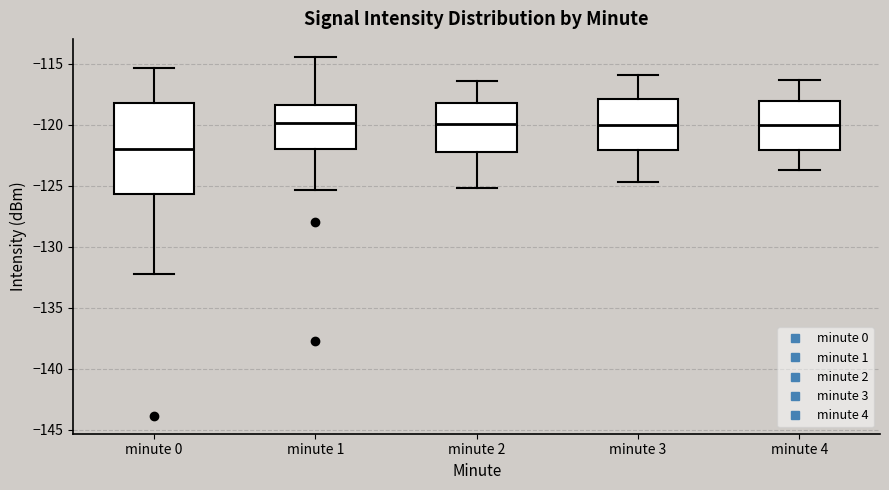

Where is the lower edge of the box for minute 1 on the y-axis? The values are not printed on the chart, so give them approximately, as read against the axis.

-122.0